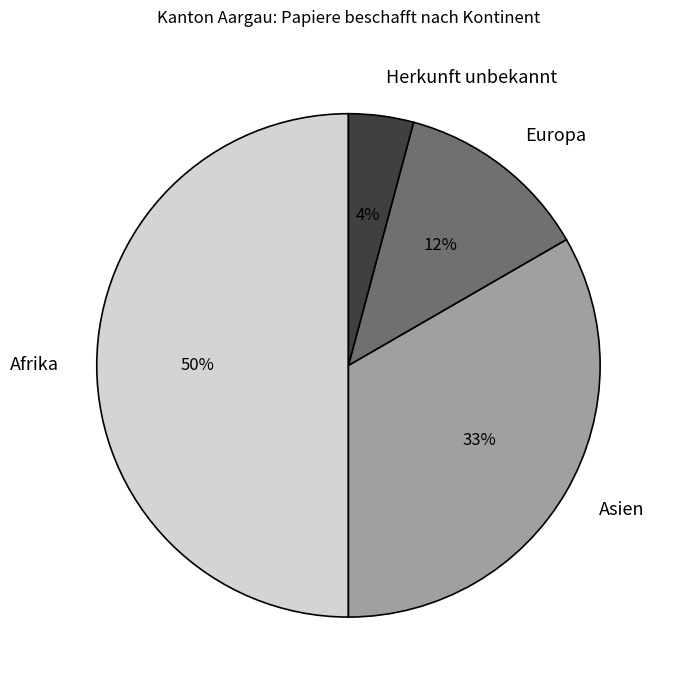

What percentage is the Herkunft unbekannt slice, to the nearest percent?

4%